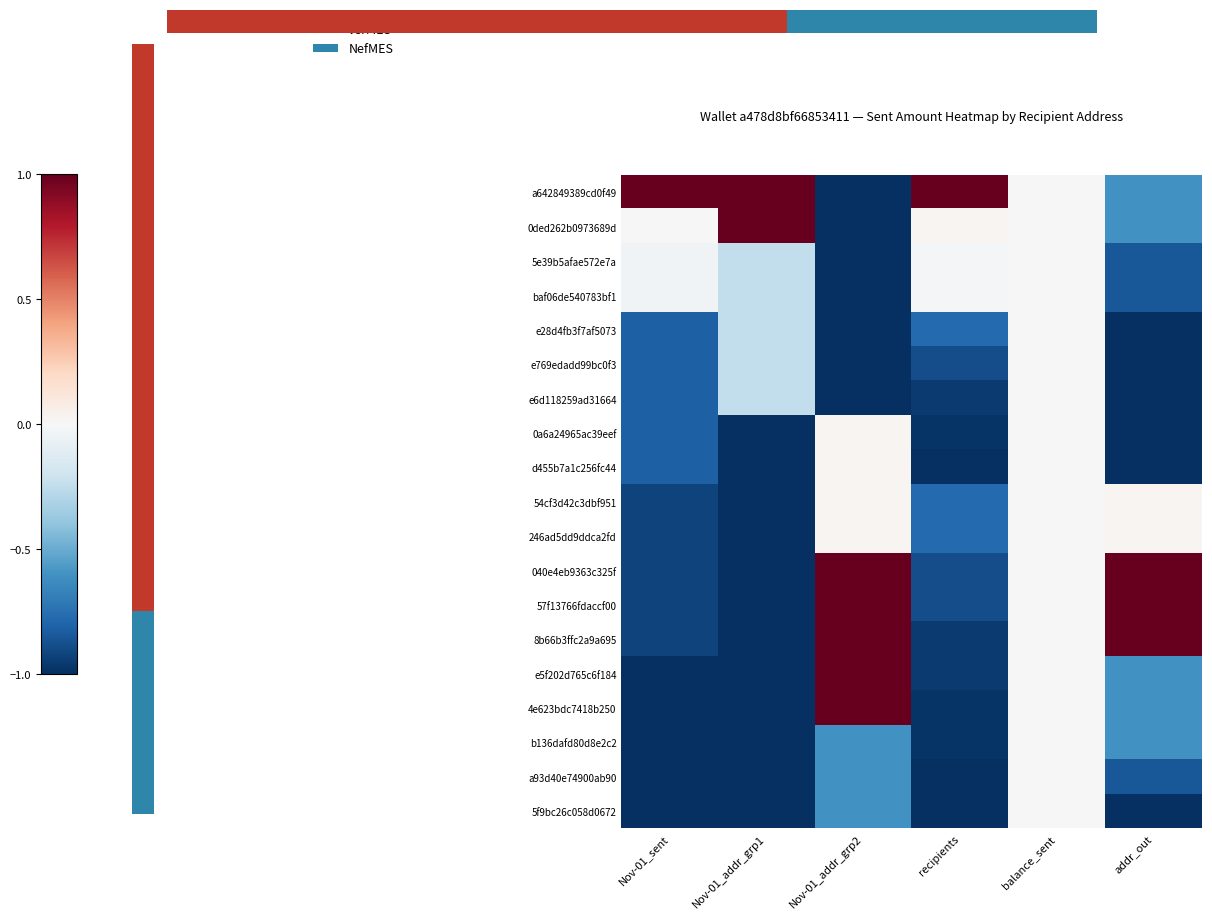

What is the average value of the 0ded262b0973689d series?

-0.1